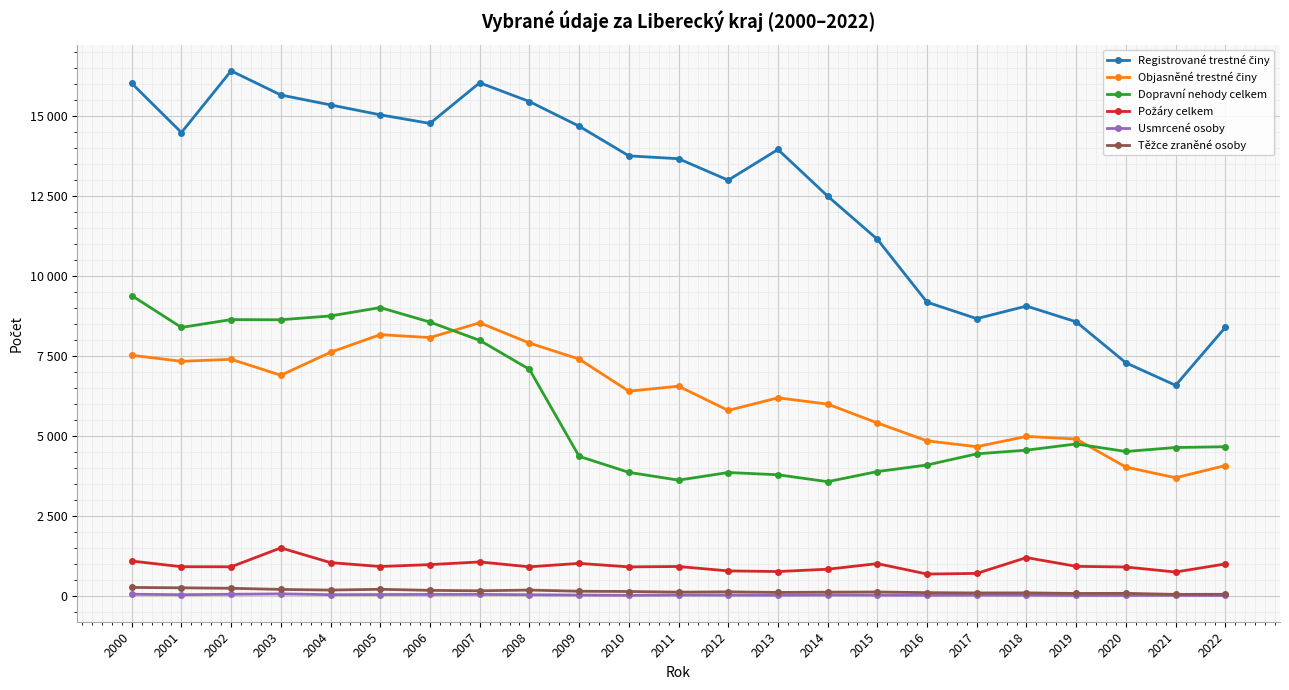

Reading left to right, list all the values displayed in this chart.

Registrované trestné činy: 2000=16033	2001=14494	2002=16422	2003=15667	2004=15357	2005=15047	2006=14778	2007=16050	2008=15463	2009=14692	2010=13764	2011=13674	2012=13003	2013=13963	2014=12504	2015=11154	2016=9186	2017=8672	2018=9065	2019=8572	2020=7290	2021=6586	2022=8399
Objasněné trestné činy: 2000=7526	2001=7338	2002=7400	2003=6901	2004=7620	2005=8172	2006=8079	2007=8543	2008=7908	2009=7407	2010=6403	2011=6559	2012=5801	2013=6195	2014=5999	2015=5409	2016=4849	2017=4667	2018=4988	2019=4906	2020=4028	2021=3695	2022=4076
Dopravní nehody celkem: 2000=9394	2001=8397	2002=8642	2003=8637	2004=8757	2005=9018	2006=8564	2007=7993	2008=7088	2009=4366	2010=3864	2011=3620	2012=3859	2013=3788	2014=3572	2015=3889	2016=4094	2017=4443	2018=4558	2019=4752	2020=4517	2021=4641	2022=4665
Požáry celkem: 2000=1090	2001=912	2002=910	2003=1501	2004=1040	2005=919	2006=978	2007=1062	2008=909	2009=1017	2010=907	2011=919	2012=781	2013=762	2014=834	2015=1009	2016=683	2017=703	2018=1198	2019=924	2020=903	2021=746	2022=999
Usmrcené osoby: 2000=51	2001=37	2002=50	2003=63	2004=38	2005=42	2006=45	2007=46	2008=37	2009=25	2010=18	2011=26	2012=25	2013=20	2014=28	2015=23	2016=19	2017=24	2018=21	2019=12	2020=13	2021=15	2022=12
Těžce zraněné osoby: 2000=264	2001=252	2002=238	2003=202	2004=182	2005=206	2006=173	2007=159	2008=182	2009=145	2010=137	2011=117	2012=126	2013=108	2014=116	2015=122	2016=101	2017=92	2018=94	2019=76	2020=79	2021=47	2022=50